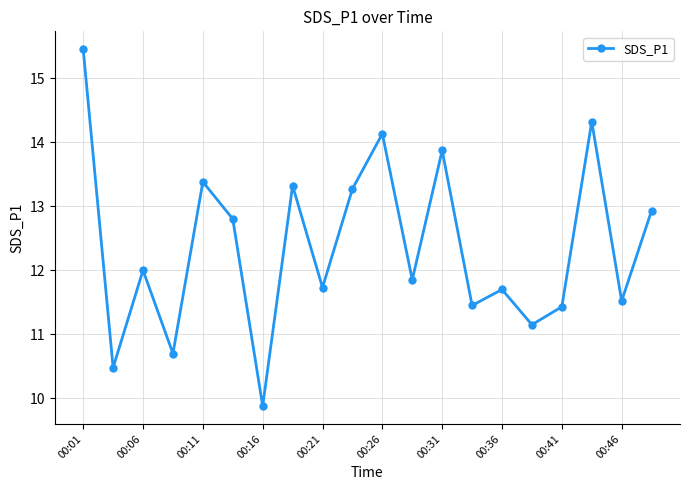

True or false: the data has more than 0 interior local peaks.

True